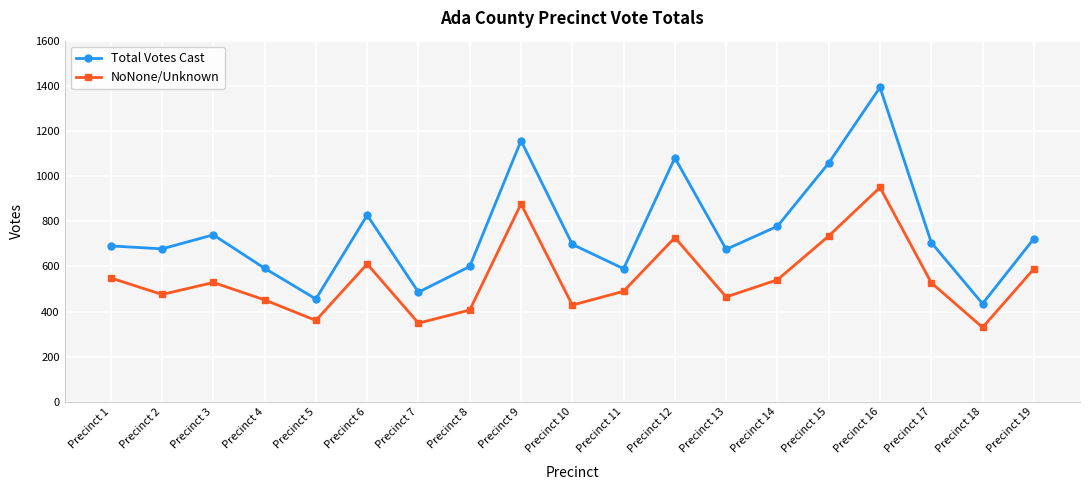

How many lines are shown in the chart?

2